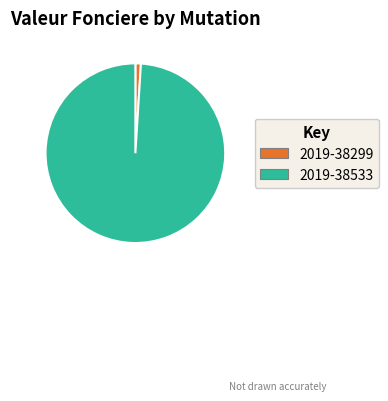

Rank the categories by value from highest to lowest.

2019-38533, 2019-38299